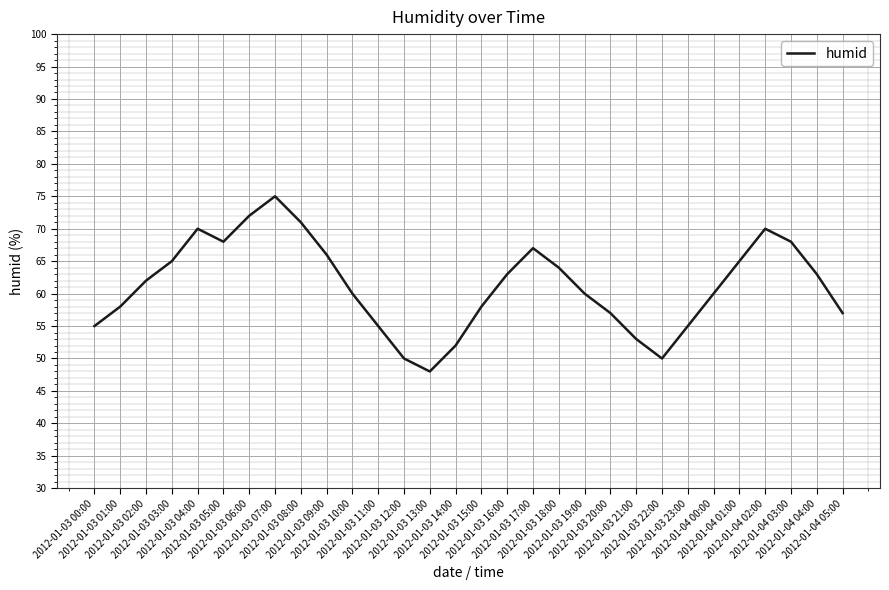

Which label corresponds to the smallest value in the chart?

2012-01-03 13:00